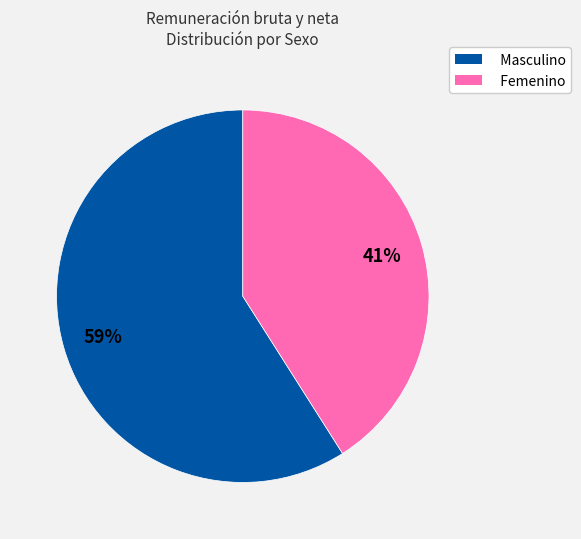

Rank the categories by value from highest to lowest.

Masculino, Femenino